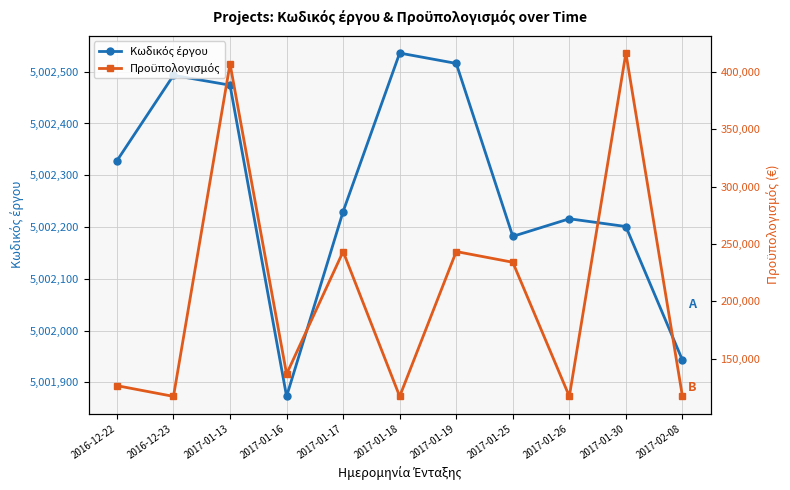

True or false: Προϋπολογισμός and Κωδικός έργου intersect in this chart.

False